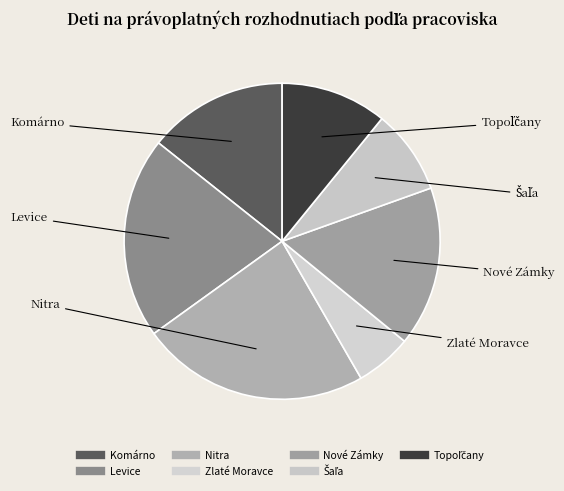

Count the number of slices in the pie.

7